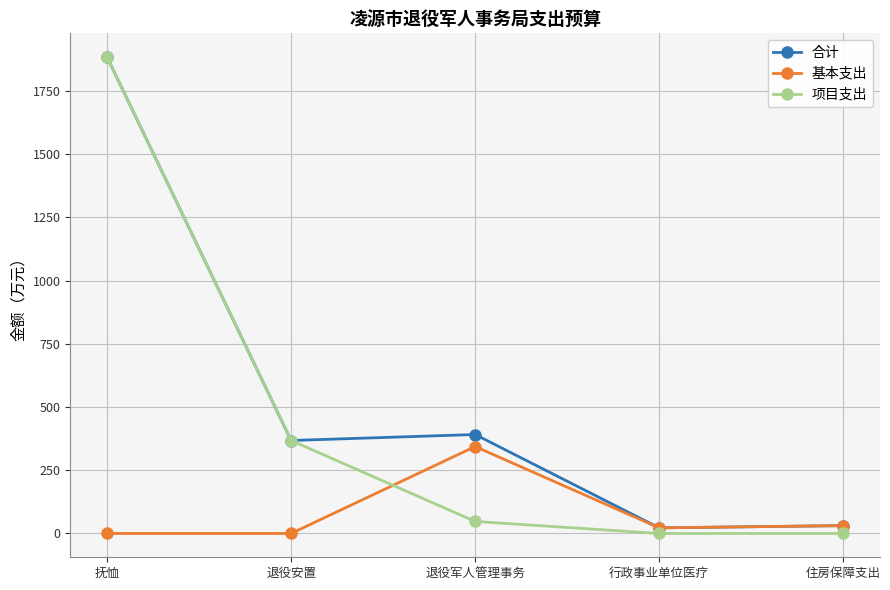

Where does the 基本支出 series first go above 22?

退役军人管理事务